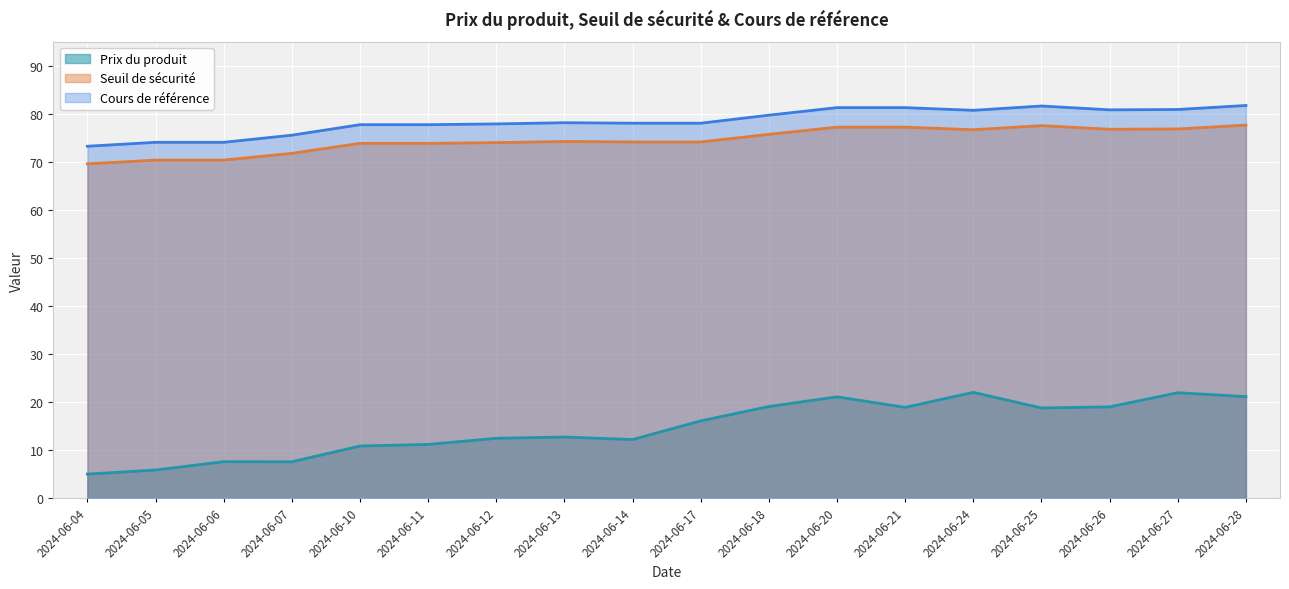

At which category is the sum across all series the highest?

2024-06-28